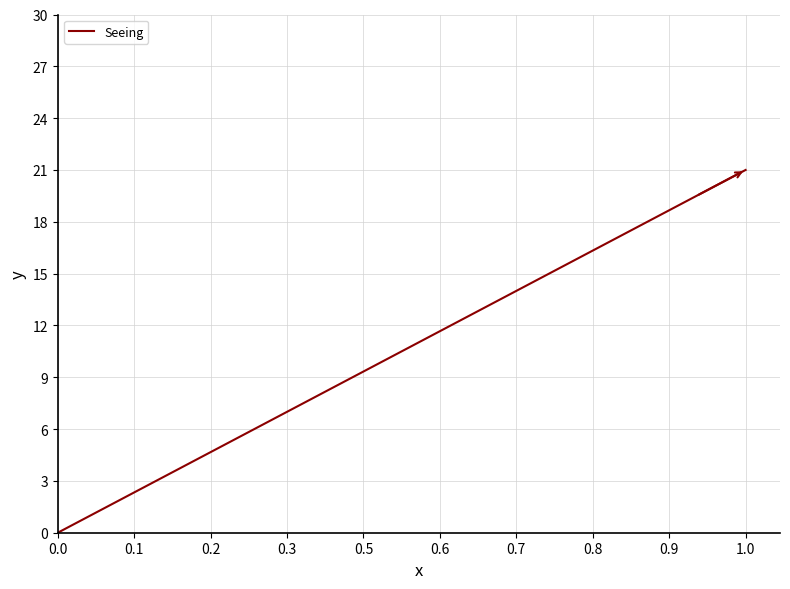

What is the maximum value shown in the chart?

21.0